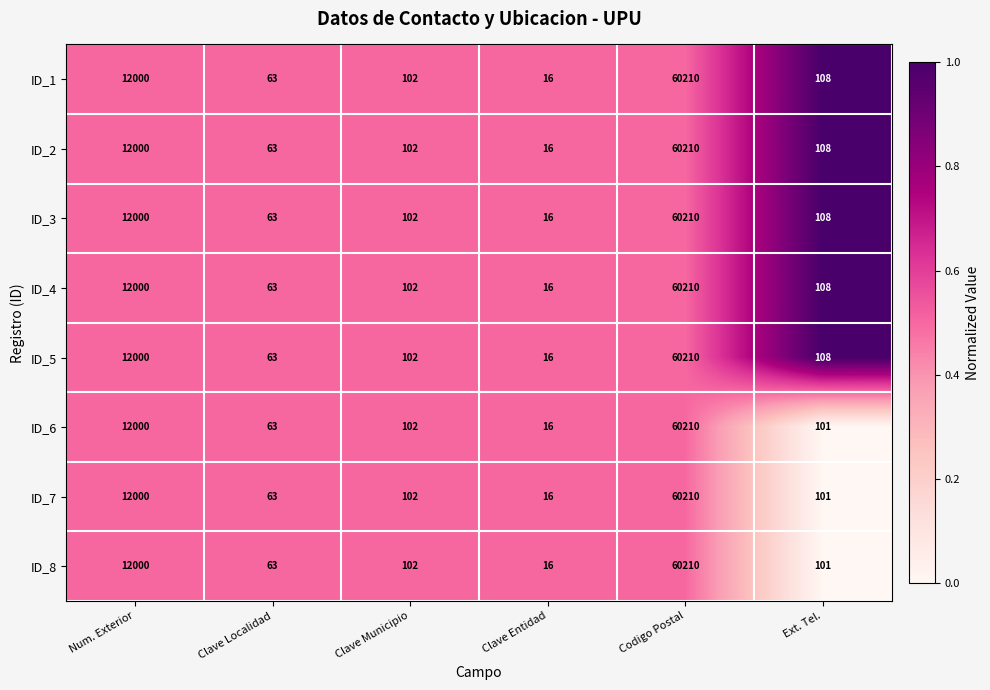

List the labels in order of ID_3 value, smallest first.

Clave Entidad, Clave Localidad, Clave Municipio, Ext. Tel., Num. Exterior, Codigo Postal